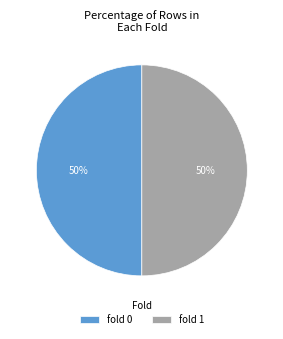

Approximately how many times larger is the value at fold 0 compared to fold 1?

1.0